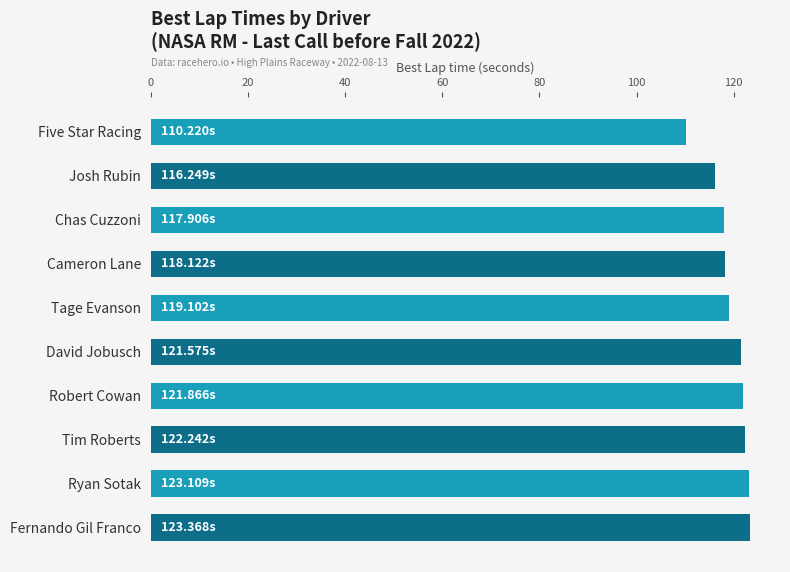

Which category has the lowest value across all series?

Five Star Racing